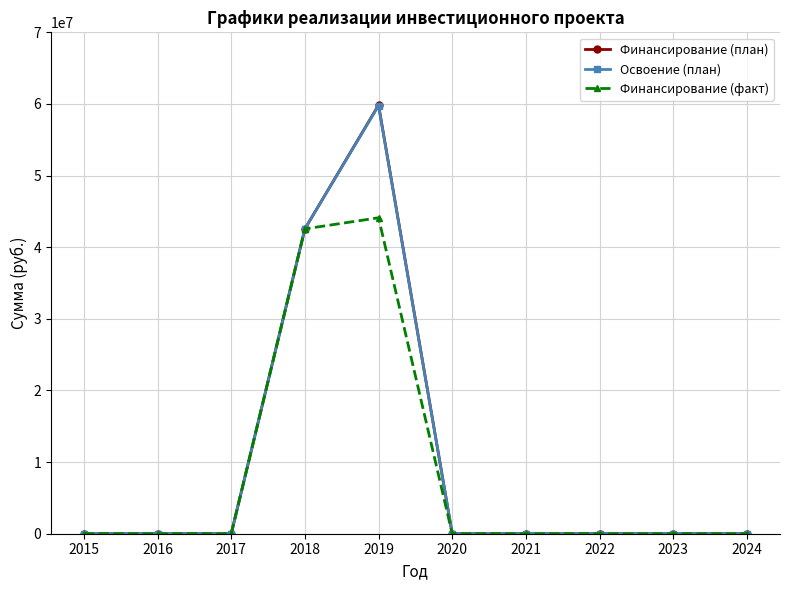

The Финансирование (план) series shows -35290617 at 2021. True or false?

False